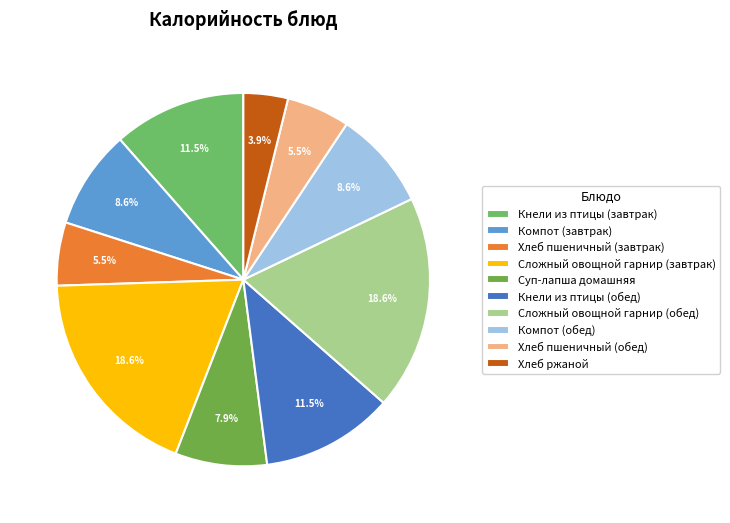

What percentage do Хлеб пшеничный (обед) and Кнели из птицы (завтрак) together represent?

17.0%